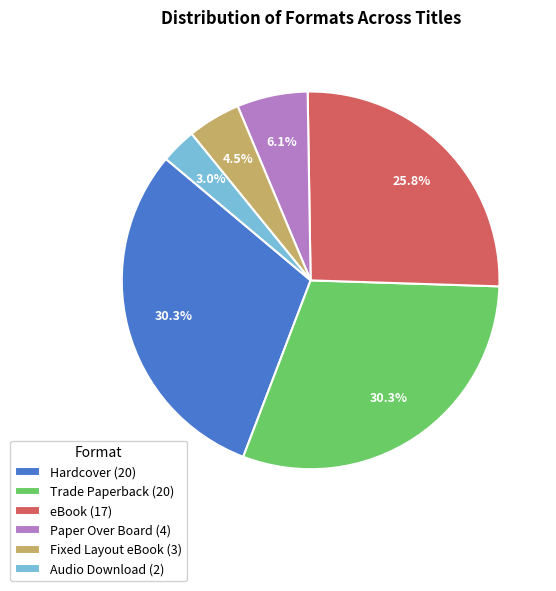

Which slice is the smallest?

Audio Download